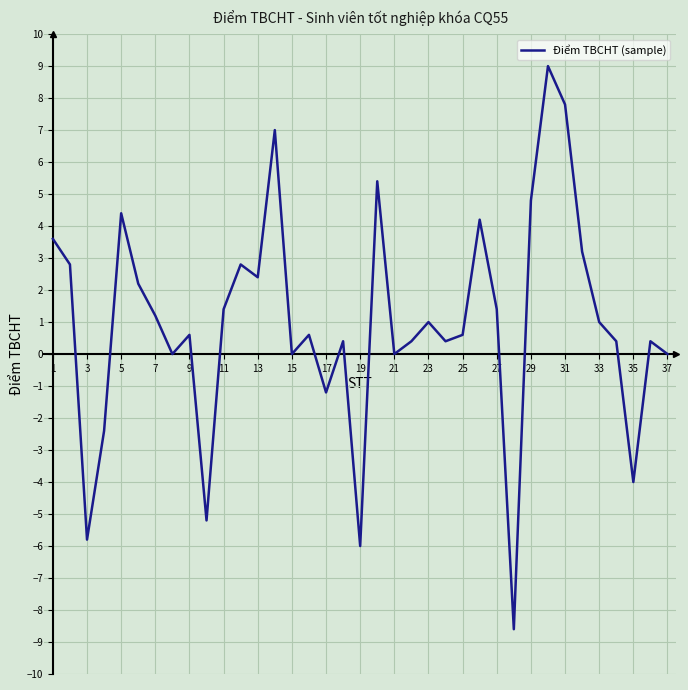

Count the number of data series in this chart.

1